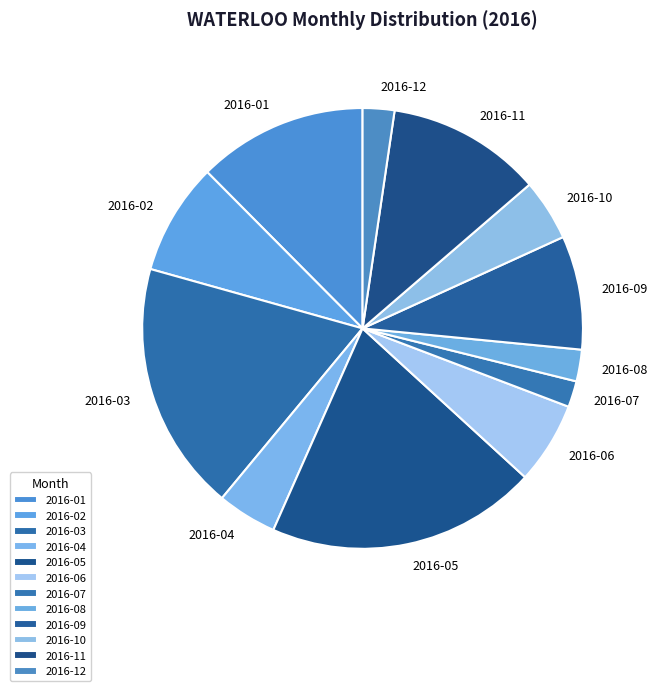

True or false: 2016-07 accounts for 16% of the total.

False